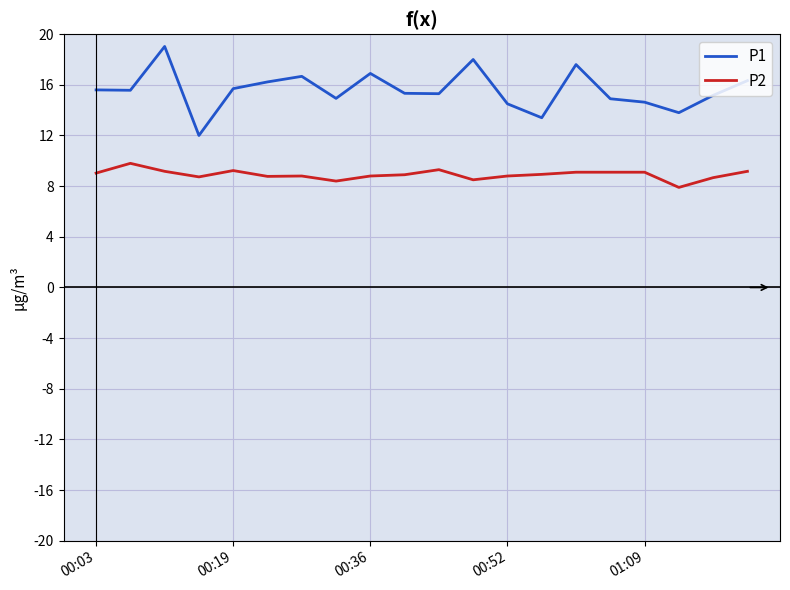

What is the difference between the second highest and minimum values in the P2 series?

1.4